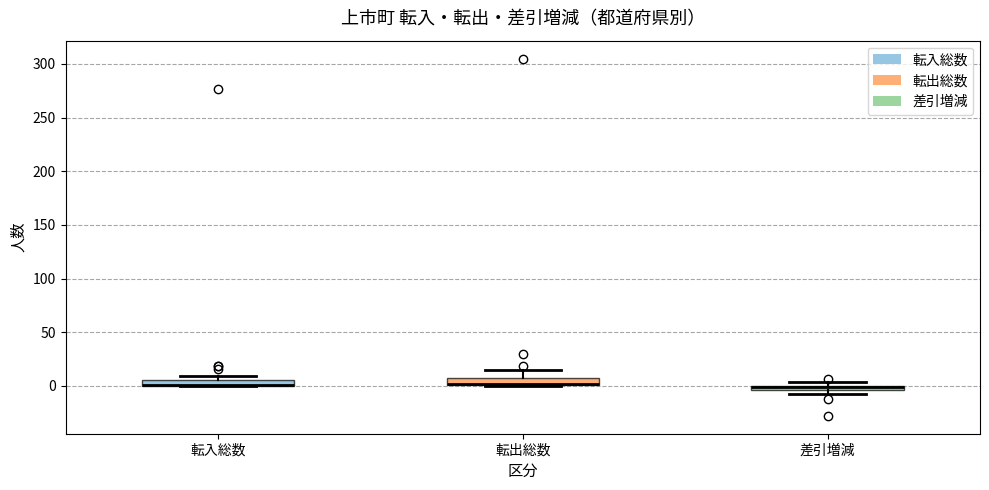

Where is the lower edge of the box for 差引増減 on the y-axis? The values are not printed on the chart, so give them approximately, as read against the axis.

-5